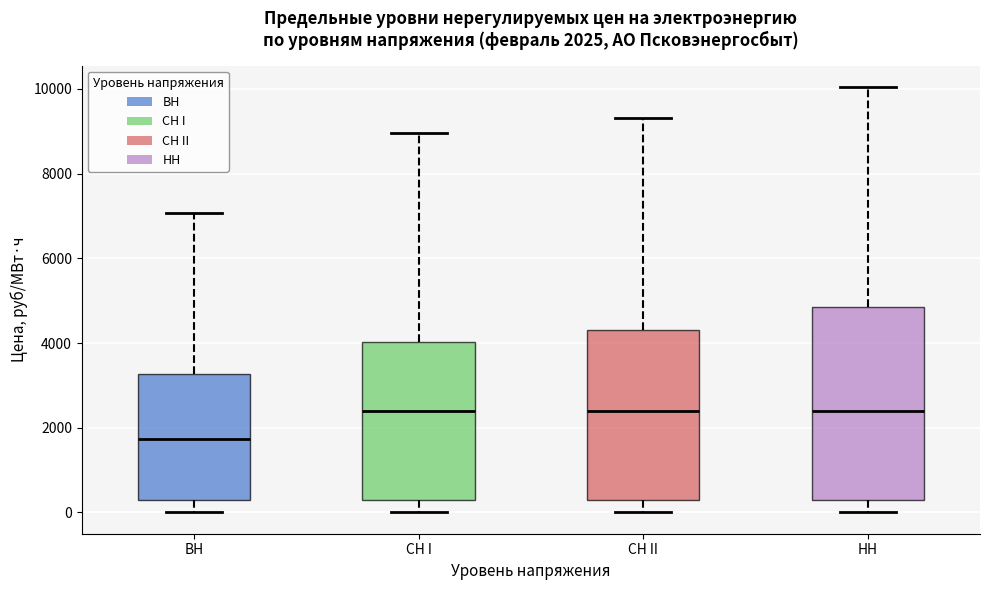

Which box's median line is the lowest?

BH